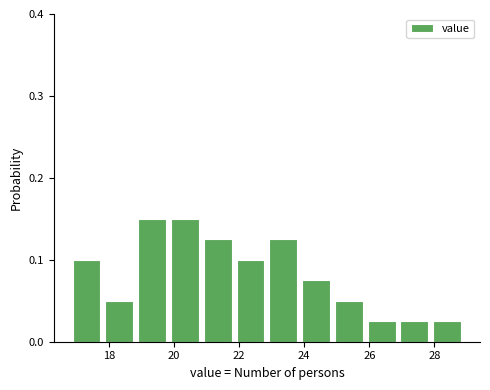

What is the height of the bar covering 24.8 to 25.8 on the x-axis? Neither the bar edges nor the heights are printed on the chart, so give them approximately, as read against the axes.

0.05